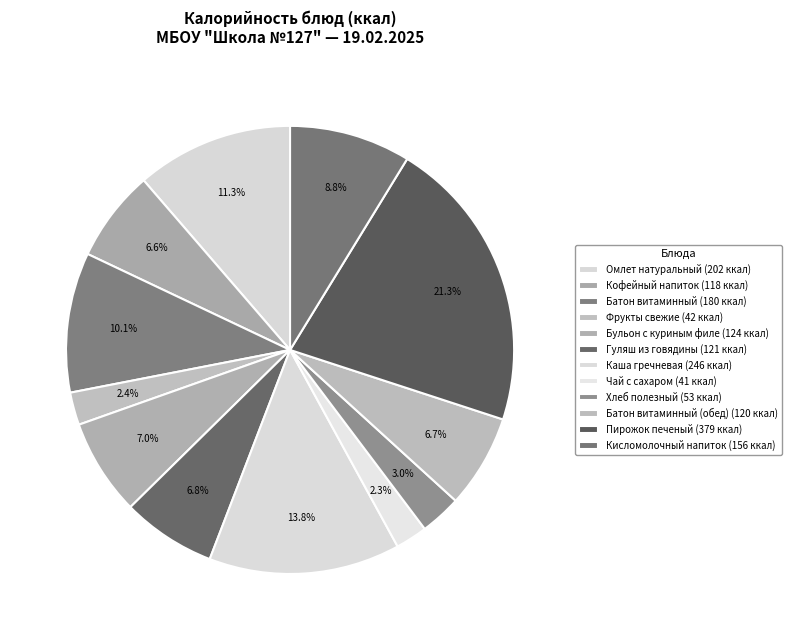

Count the number of slices in the pie.

12